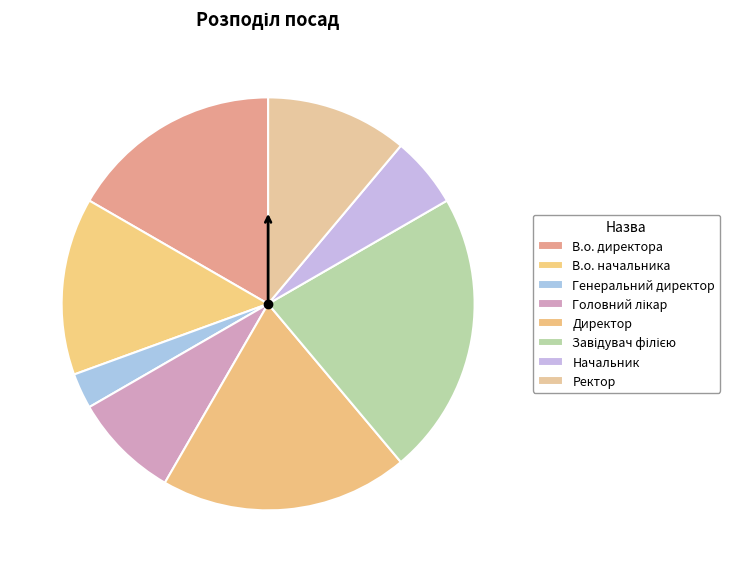

How many slices are in this pie chart?

8